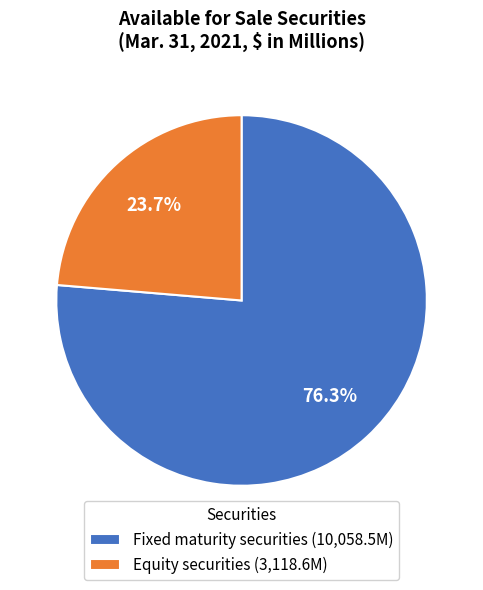

Does Equity securities account for over 50% of the chart?

No